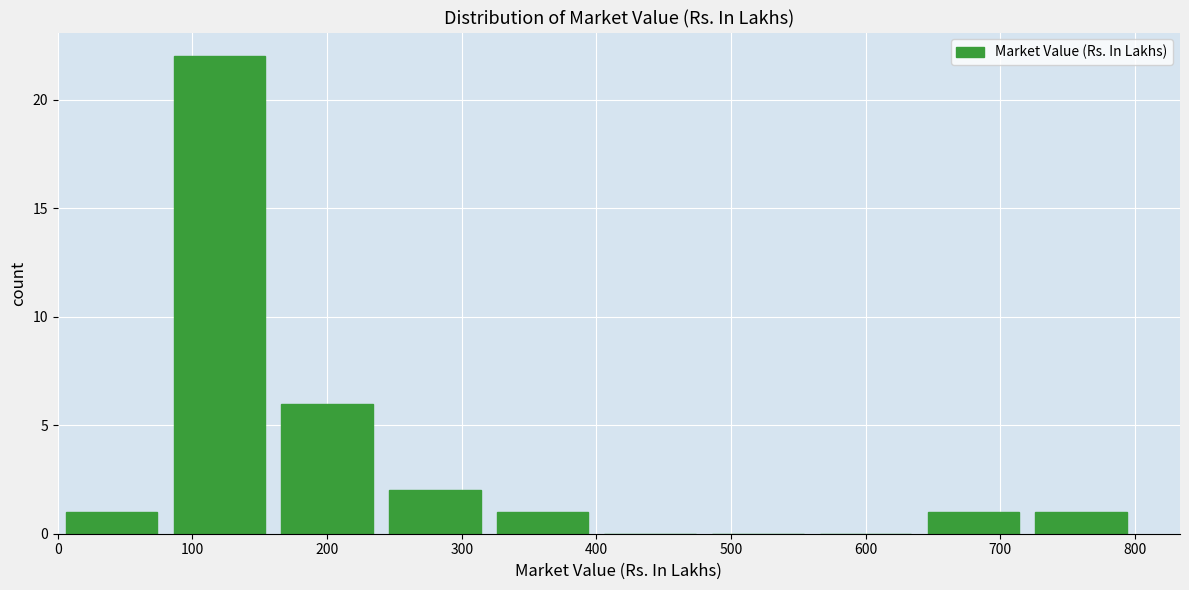

Which range on the x-axis has the tallest bar?

80 to 160